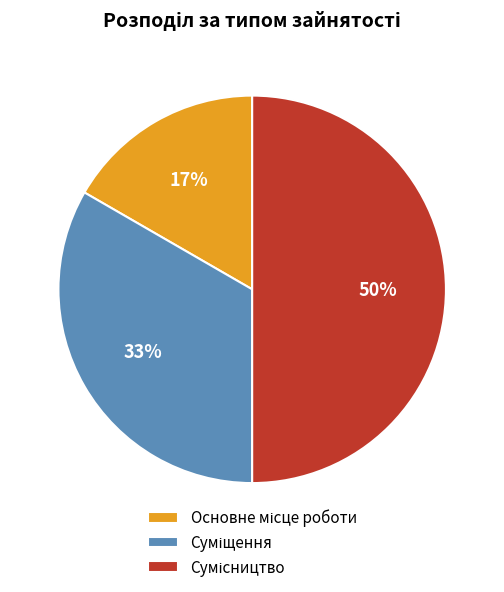

To the nearest percent, what is the difference between the largest and smallest slice percentages?

33%